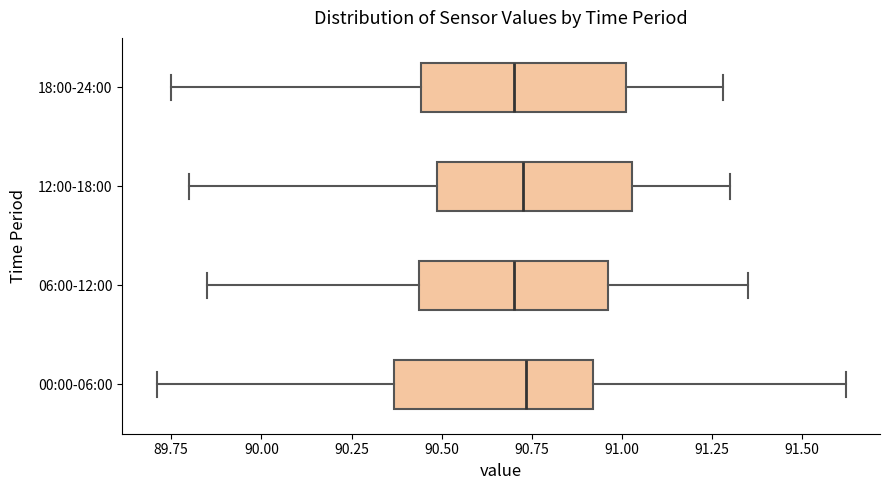

Reading bottom to top, read every box against the x-axis: the position of its median line, the range the box covers, and the ends of its whiskers. The values are not printed on the chart, so give them approximately, as read against the axis.

00:00-06:00: median 90.75, box 90.35 to 90.90, whiskers 89.70 to 91.60
06:00-12:00: median 90.70, box 90.45 to 90.95, whiskers 89.85 to 91.35
12:00-18:00: median 90.75, box 90.50 to 91.05, whiskers 89.80 to 91.30
18:00-24:00: median 90.70, box 90.45 to 91.00, whiskers 89.75 to 91.30